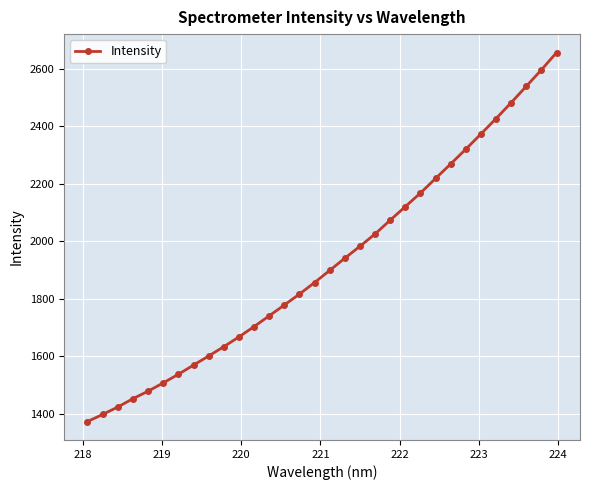

What is the minimum value shown in the chart?

1372.6